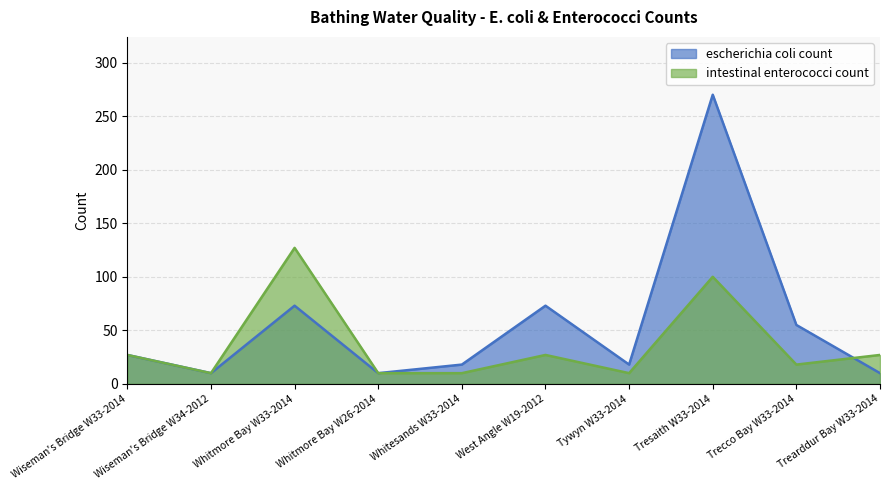

What is the label of the 9th point from the left?

Trecco Bay W33-2014